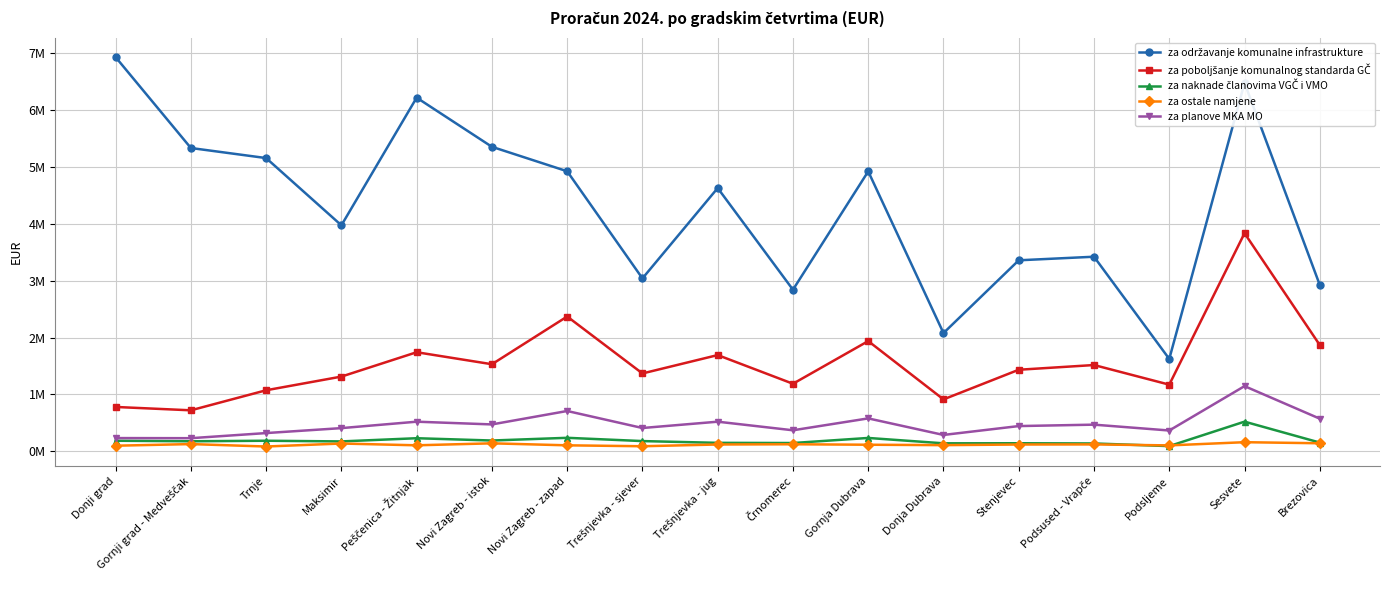

Is this an area chart (filled region under the line)?

No